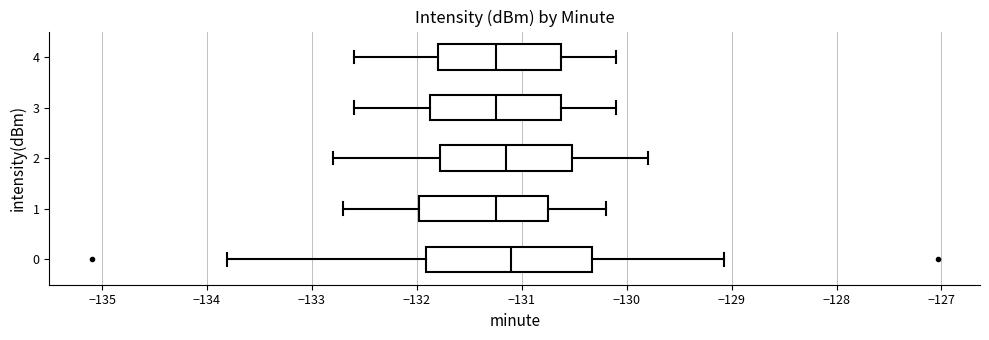

Comparing the boxes themselves (not the whiskers), which one is the widest?

0